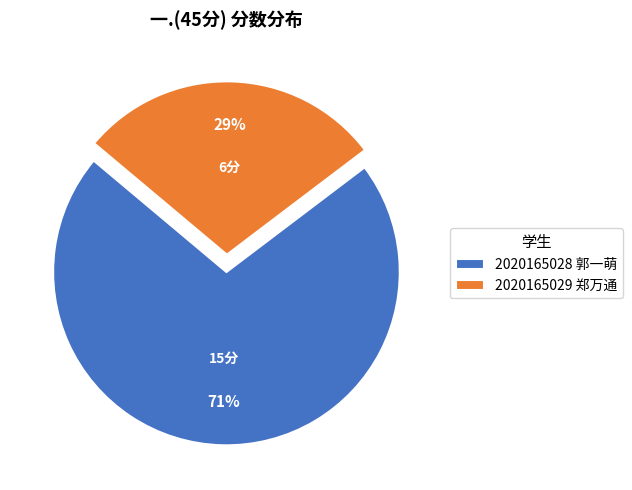

To the nearest percent, what is the average slice percentage?

50%